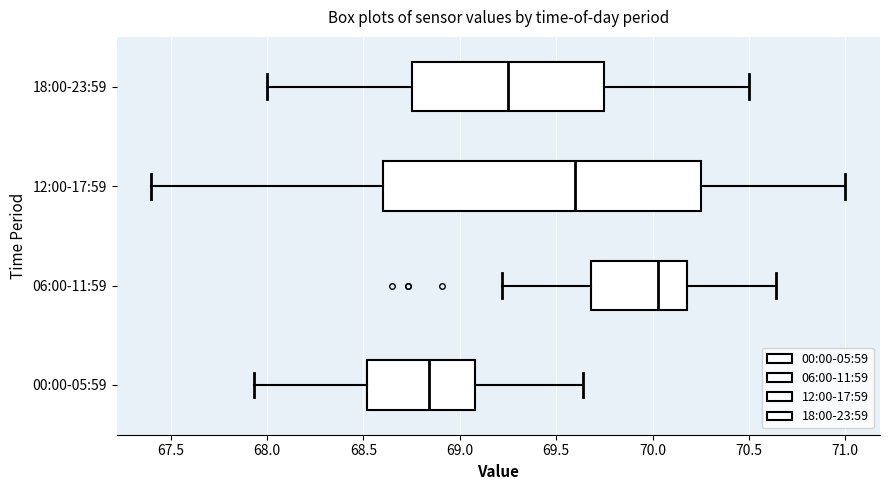

Which box has the furthest to the right median line?

06:00-11:59